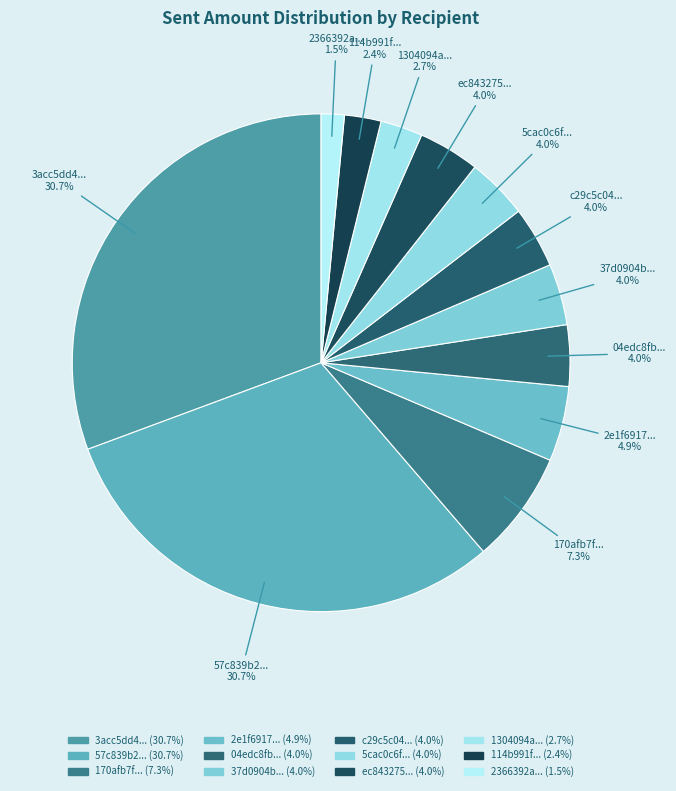

Rank the categories by value from highest to lowest.

3acc5dd44fc6e6b0, 57c839b24246719f, 170afb7f833ac5a7, 2e1f69170b35ccb9, 04edc8fb2c3bf17f, 37d0904b410fe441, c29c5c04a37384da, 5cac0c6fc7fd1b9f, ec84327506cbfd29, 1304094aac4dbac3, 114b991fe77c2b7c, 2366392a13dcb1ec